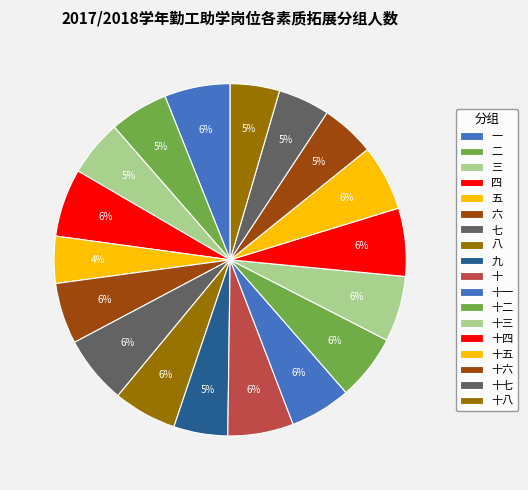

How many segments does this pie chart have?

18